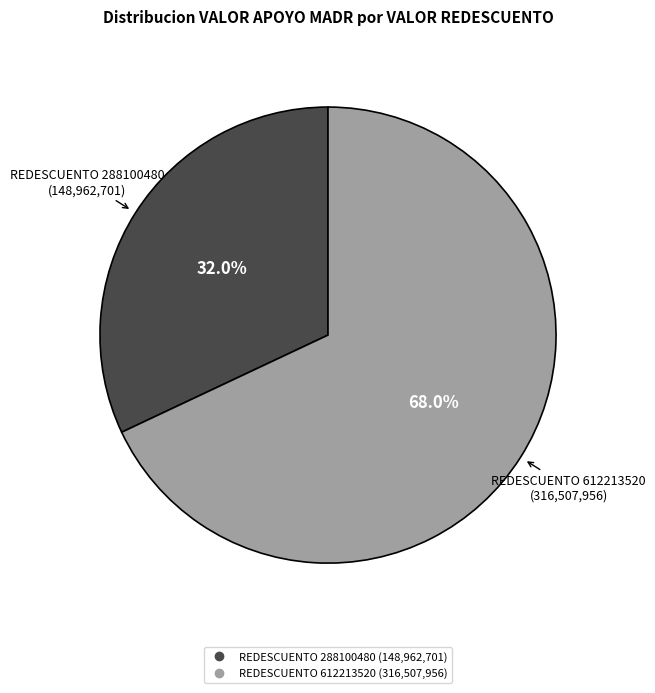

What is the majority slice?

REDESCUENTO 612213520